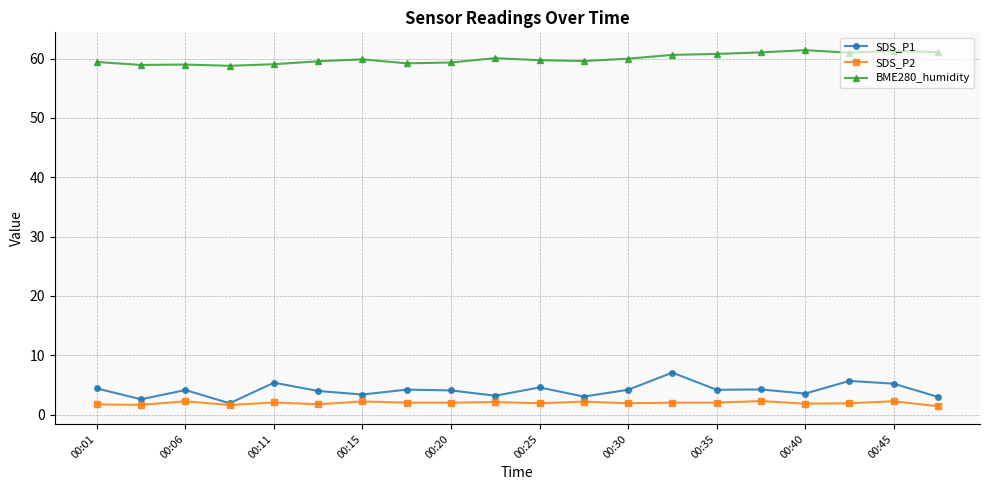

True or false: SDS_P2 has more than 1 points higher than both neighbors.

True